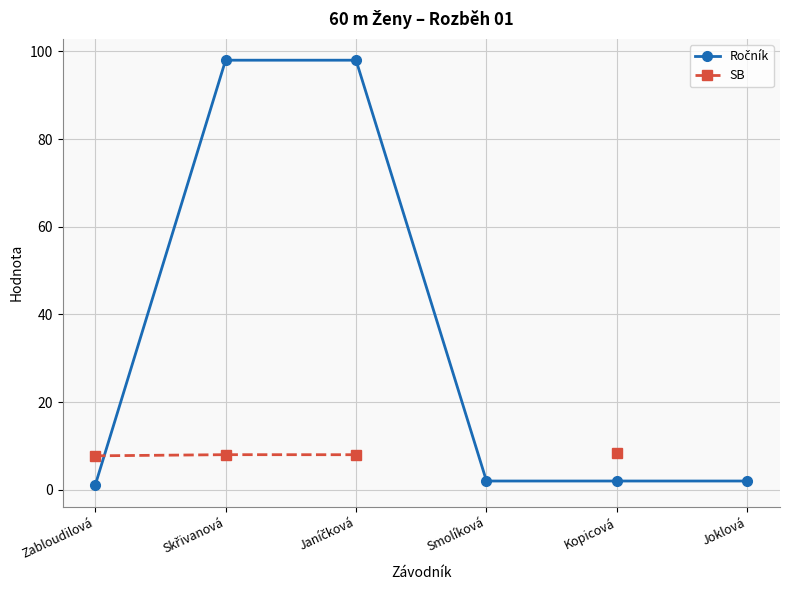

At Kopicová, list the series in order from smallest to largest.

Ročník, SB